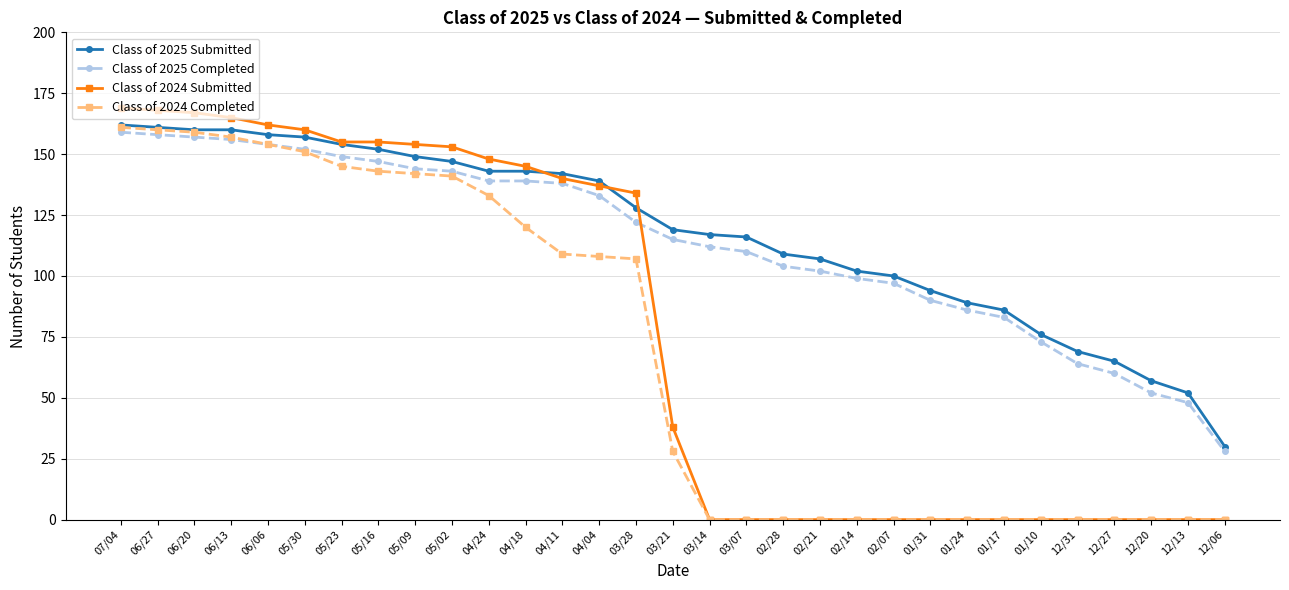

At how many categories does at least one series exceed 79?

25